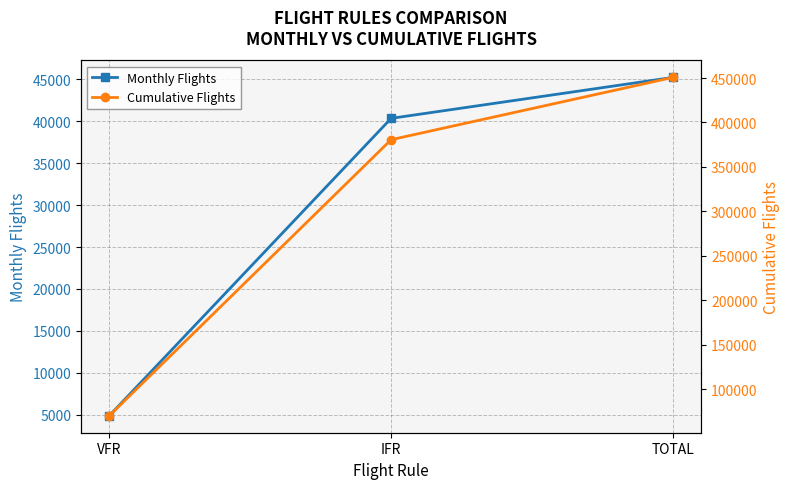

Reading left to right, transcribe all the data shown in this chart.

Monthly Flights: 4883	40334	45217
Cumulative Flights: 70085	380623	450708